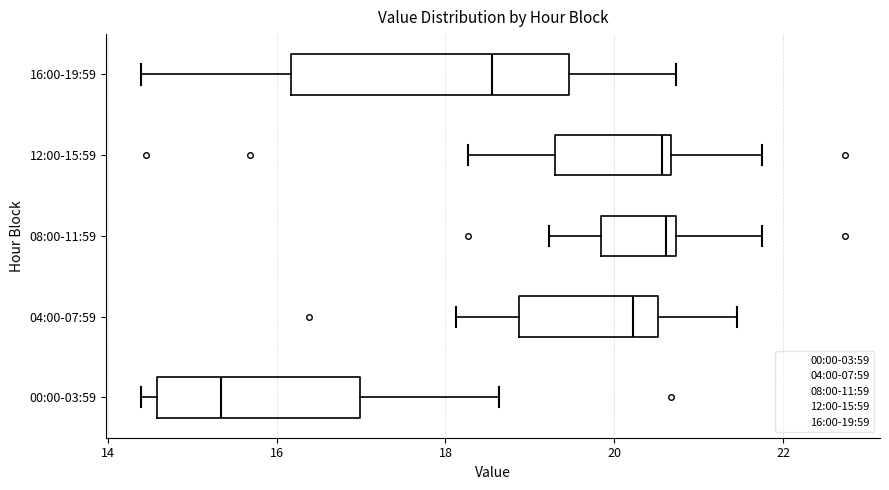

Reading bottom to top, transcribe this box plot: for each box, give where its median line is, the range the box spans, and where its two whiskers end, as read against the x-axis. The values are not printed on the chart, so give them approximately, as read against the axis.

00:00-03:59: median 15.4, box 14.6 to 17.0, whiskers 14.4 to 18.6
04:00-07:59: median 20.2, box 18.8 to 20.6, whiskers 18.2 to 21.4
08:00-11:59: median 20.6, box 19.8 to 20.8, whiskers 19.2 to 21.8
12:00-15:59: median 20.6 (just left of the box's right edge), box 19.4 to 20.6, whiskers 18.2 to 21.8
16:00-19:59: median 18.6, box 16.2 to 19.4, whiskers 14.4 to 20.8